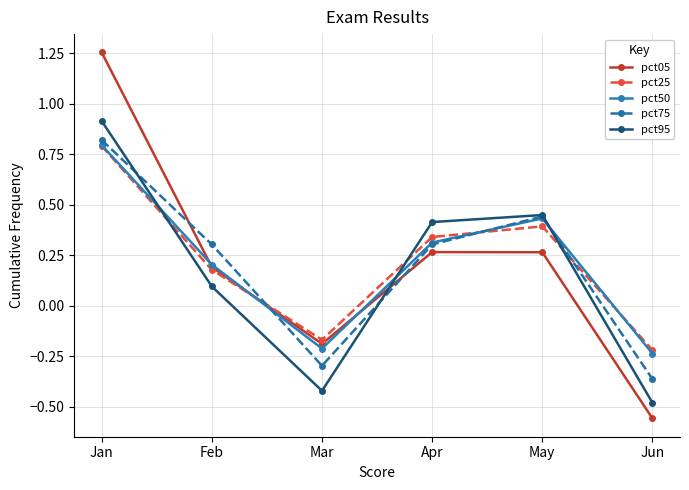

How many lines are shown in the chart?

5